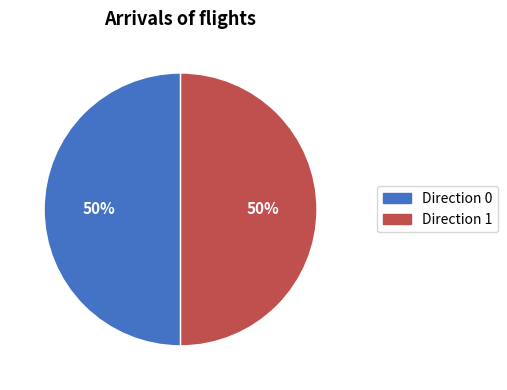

Count the number of slices in the pie.

2